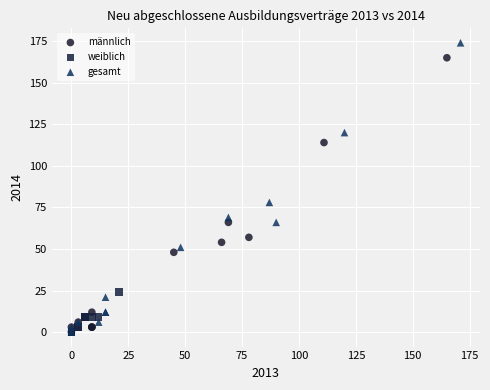

Which series contains the highest Y value?

gesamt